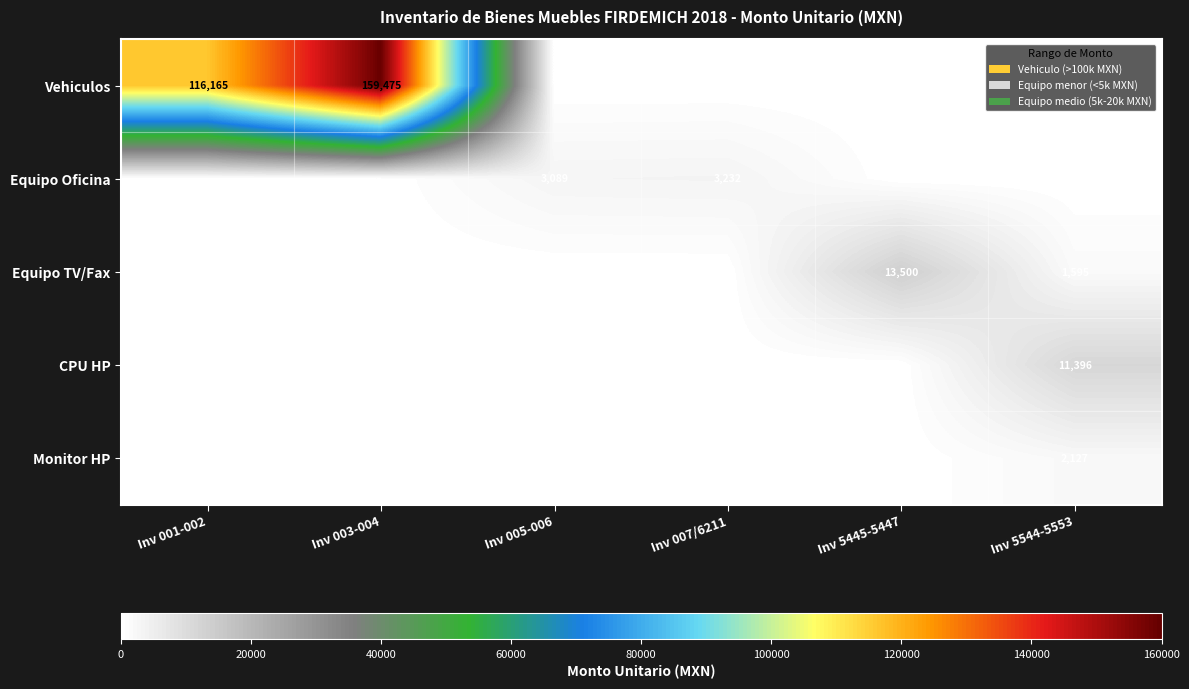

At which category does the chart reach its minimum across all series?

Inv 005-006